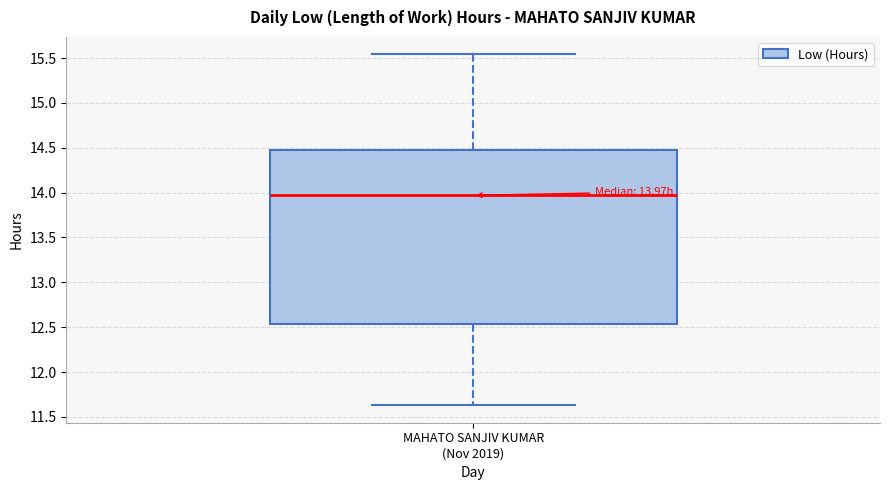

Where does the median line of the box for MAHATO SANJIV KUMAR (Nov 2019) sit on the y-axis? The values are not printed on the chart, so give them approximately, as read against the axis.

13.95